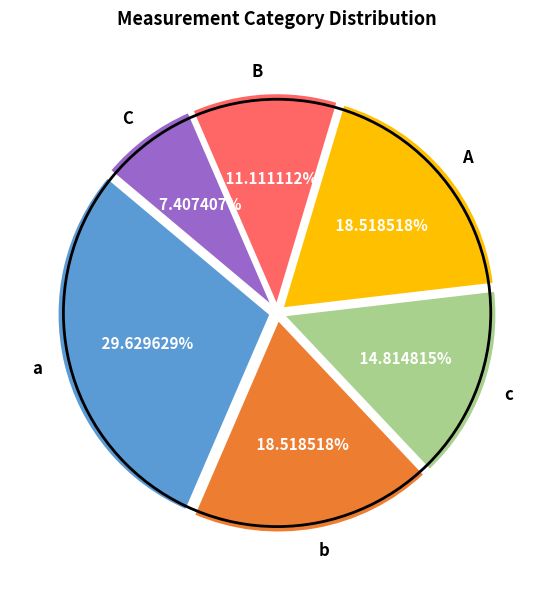

Combined, what portion of the pie is C and b?

25.9%